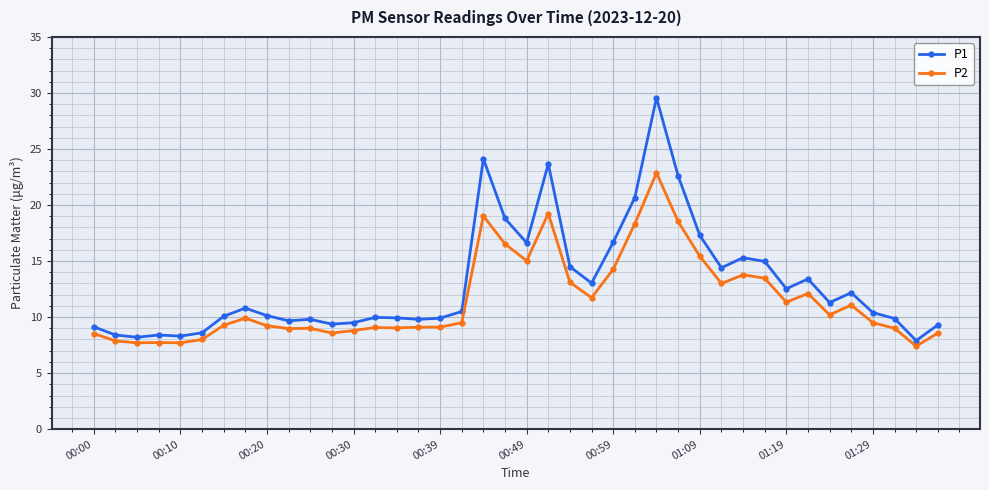

List the series in order of their peak value, lowest first.

P2, P1